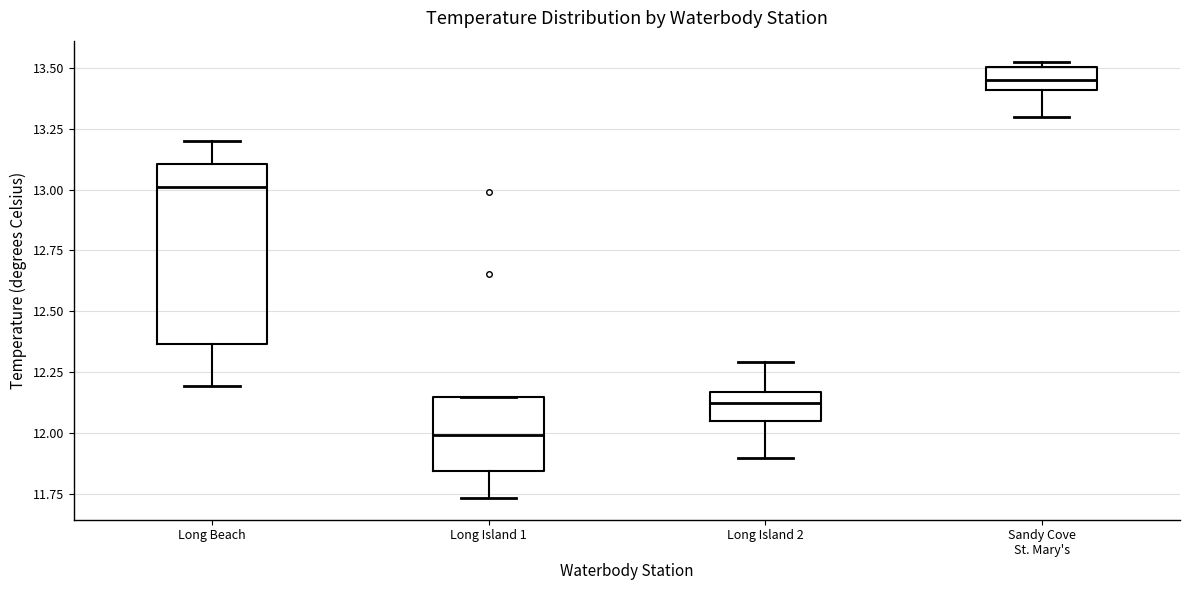

Reading left to right, read every box against the y-axis: the position of its median line, the range the box covers, and the ends of its whiskers. The values are not printed on the chart, so give them approximately, as read against the axis.

Long Beach: median 13.00, box 12.35 to 13.10, whiskers 12.20 to 13.20
Long Island 1: median 12.00, box 11.85 to 12.15, whiskers 11.75 to 12.15
Long Island 2: median 12.10, box 12.05 to 12.15, whiskers 11.90 to 12.30
Sandy Cove St. Mary's: median 13.45, box 13.40 to 13.50, whiskers 13.30 to 13.50 (just above the box's upper edge)